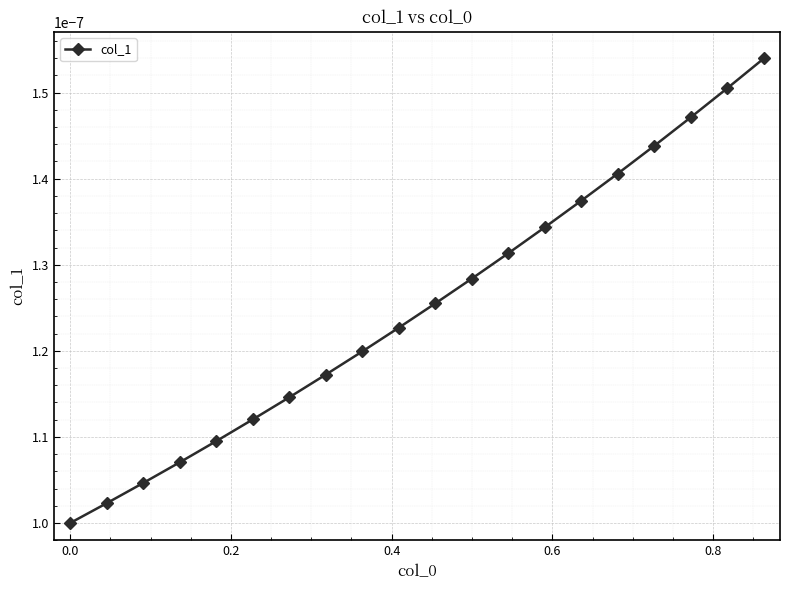

How many values are between 0 and 1?

20